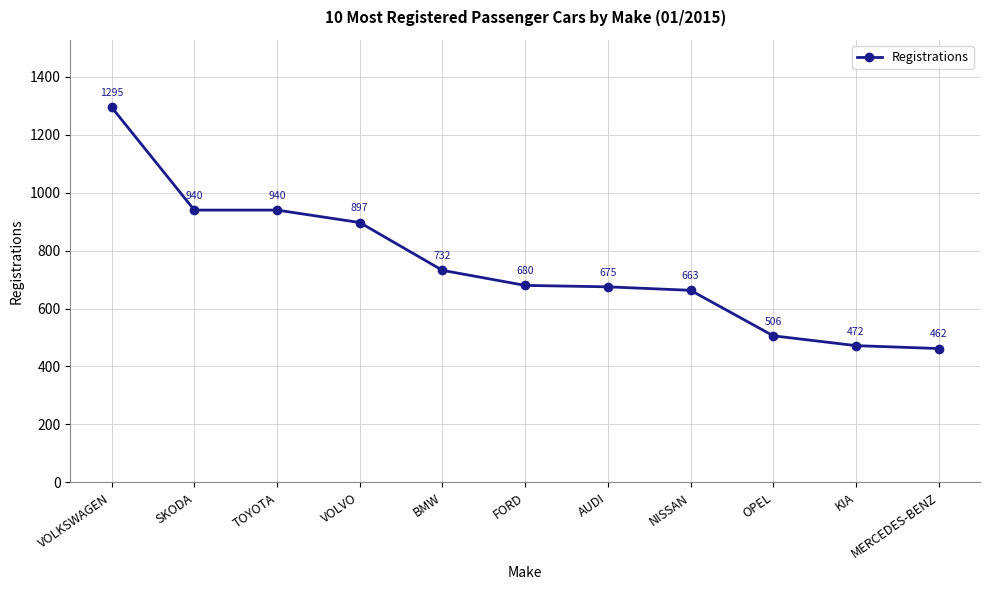

Reading right to left, transcribe all the data shown in this chart.

MERCEDES-BENZ=462	KIA=472	OPEL=506	NISSAN=663	AUDI=675	FORD=680	BMW=732	VOLVO=897	TOYOTA=940	SKODA=940	VOLKSWAGEN=1295